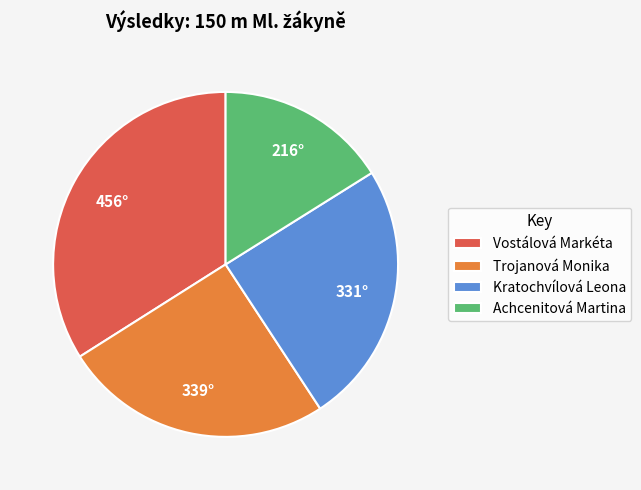

Rank the categories by value from lowest to highest.

Achcenitová Martina, Kratochvílová Leona, Trojanová Monika, Vostálová Markéta